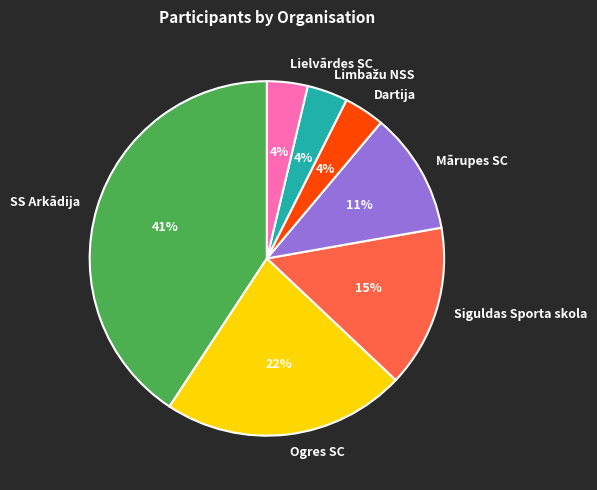

The Dartija slice represents 4% of the pie. True or false?

True